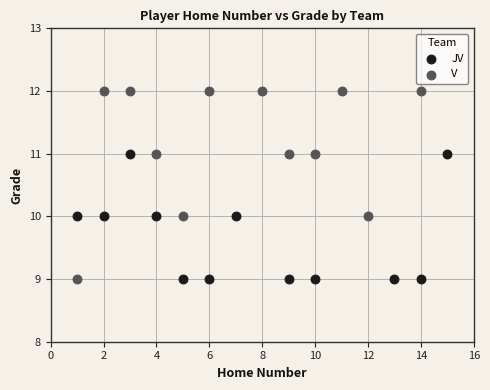

Which series has the largest Y range (max minus min)?

V